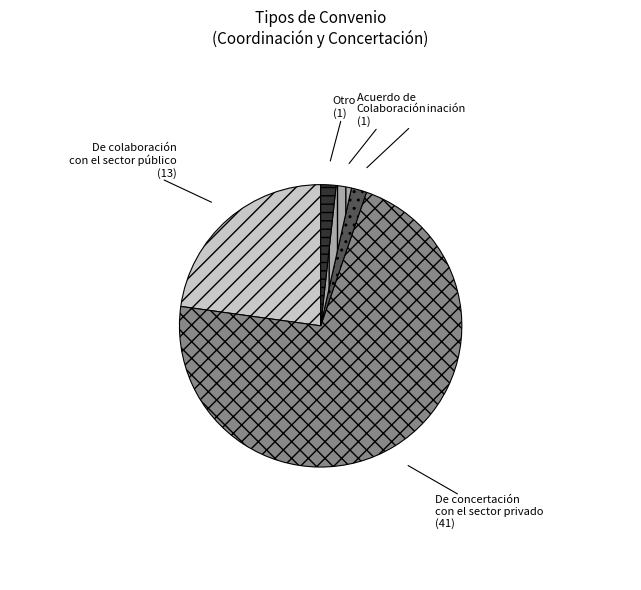

Combined, do Otro and De coordinación account for over 50%?

No